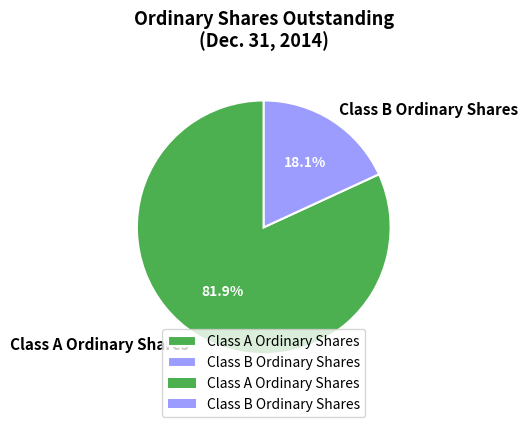

What is the ratio of the value at Class A Ordinary Shares to the value at Class B Ordinary Shares?

4.5